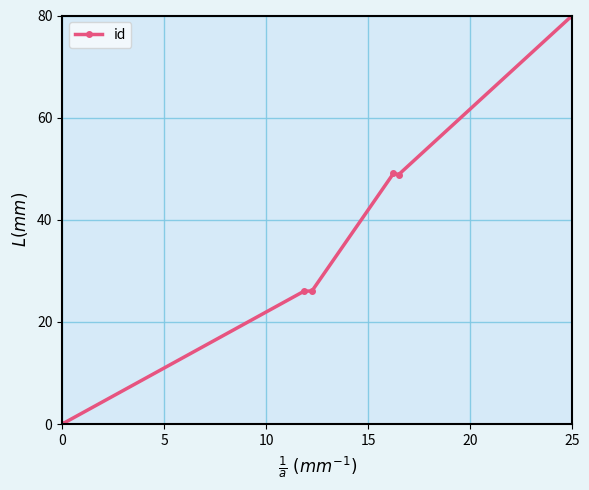

What is the maximum value shown in the chart?

80.0